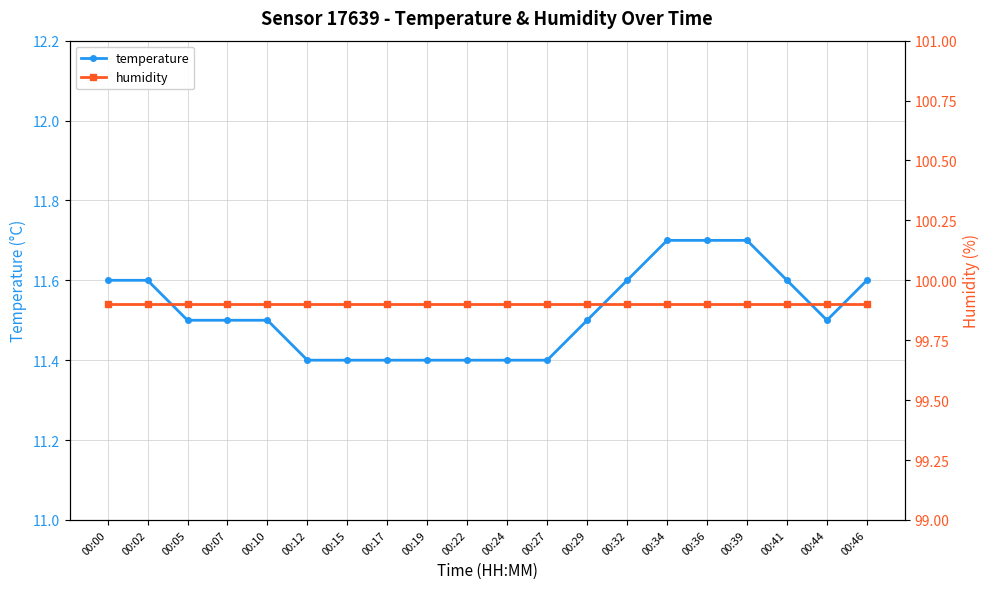

At which label does humidity reach its minimum?

00:00